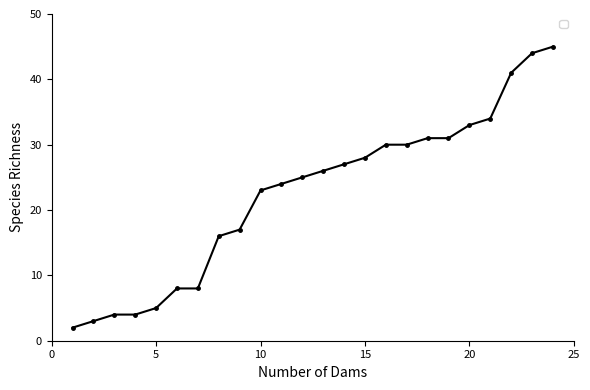

What is the value of the 21st point from the left?

34